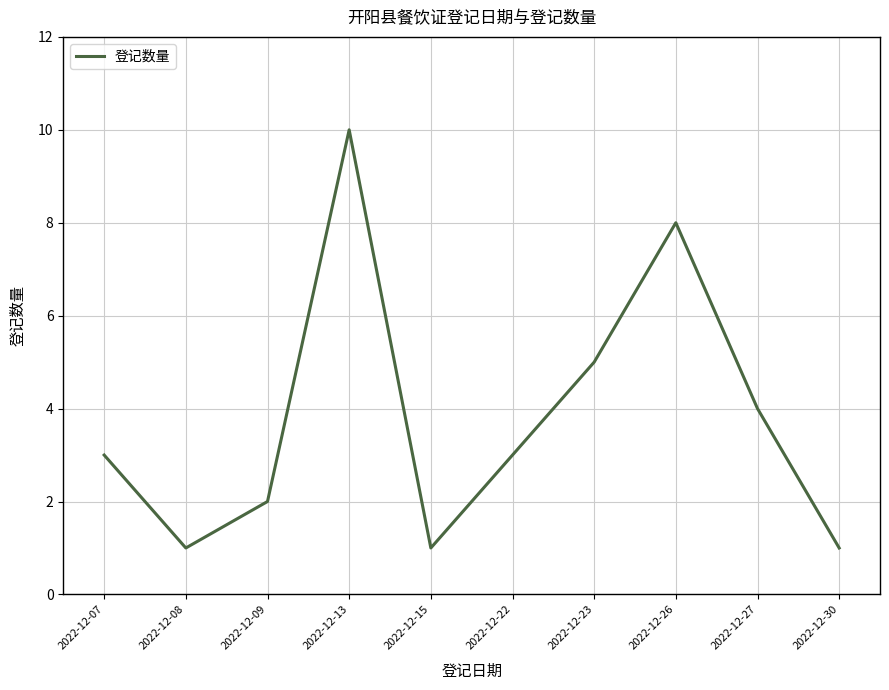

Reading left to right, list all the values displayed in this chart.

3	1	2	10	1	3	5	8	4	1